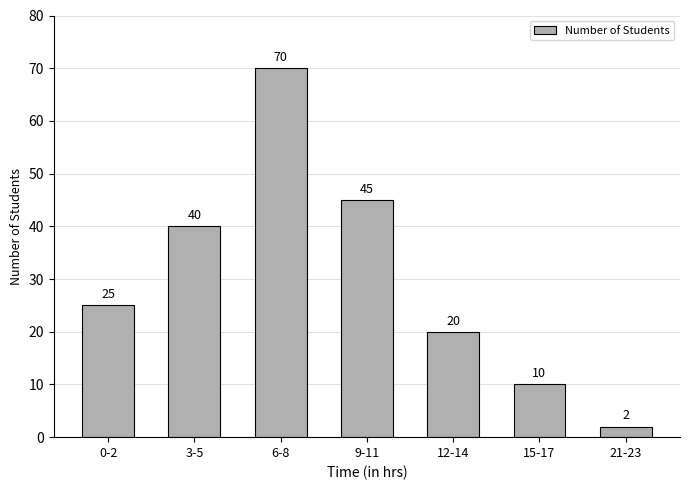

Reading left to right, transcribe all the data shown in this chart.

25	40	70	45	20	10	2